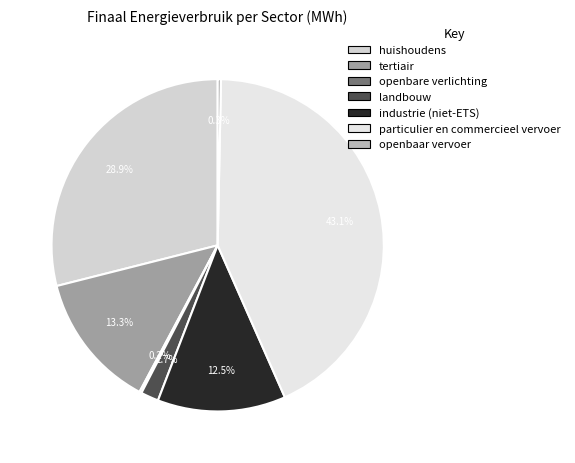

To the nearest percent, what is the difference between the tertiair and industrie (niet-ETS) slice percentages?

1%